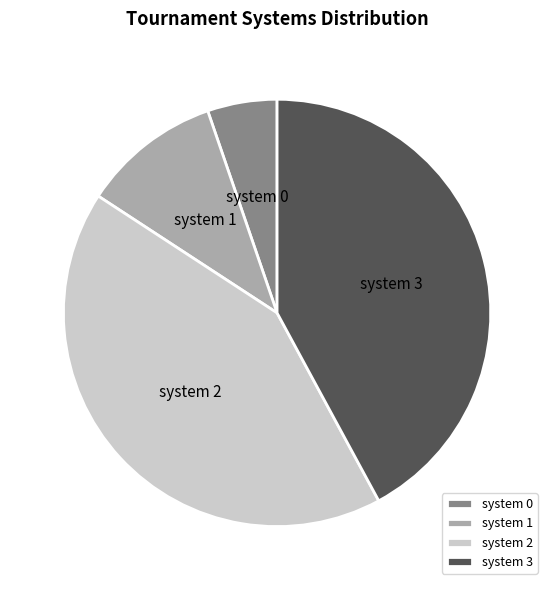

Count the number of slices in the pie.

4